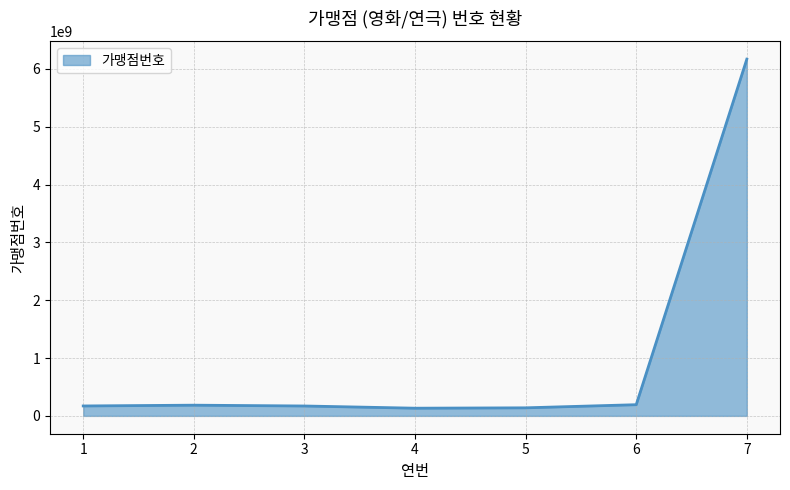

How many categories are shown in the chart?

7